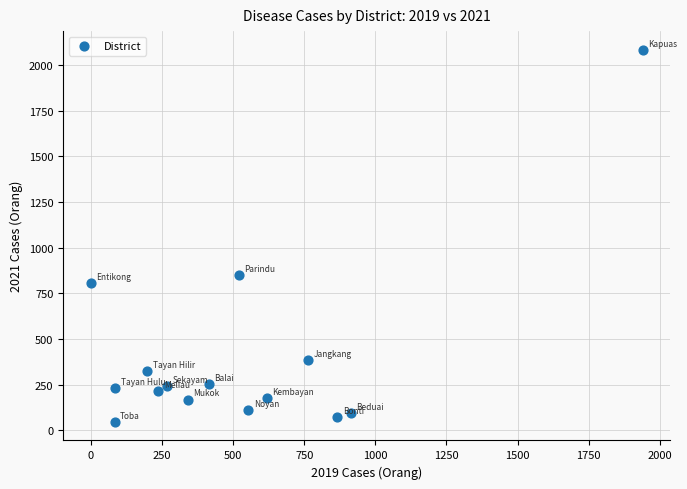

What is the range of Y values (max minus min)?

2038